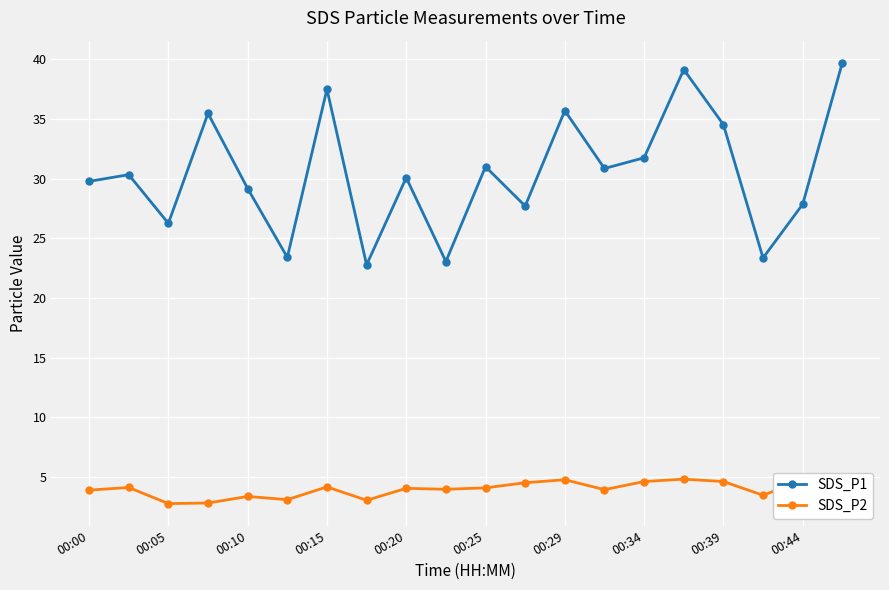

At how many categories does at least one series exceed 22?

20